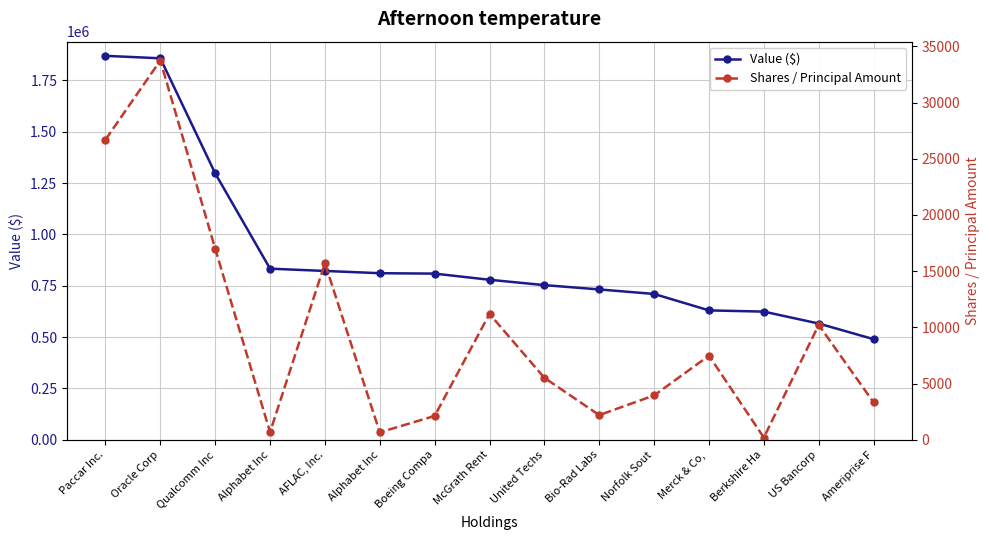

What is the greatest value displayed?

1869000